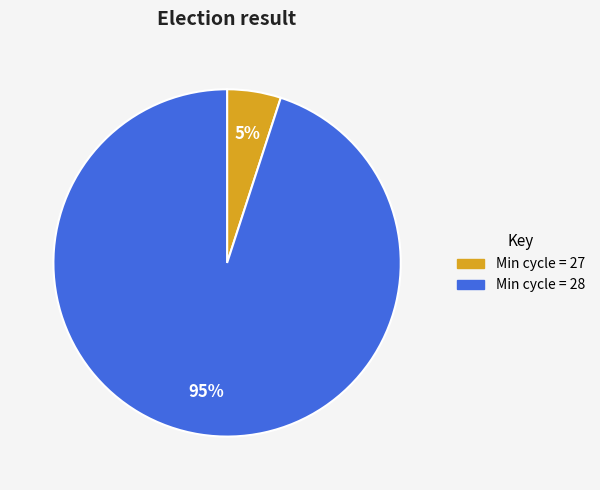

What is the smallest slice in the pie chart?

Min cycle = 27